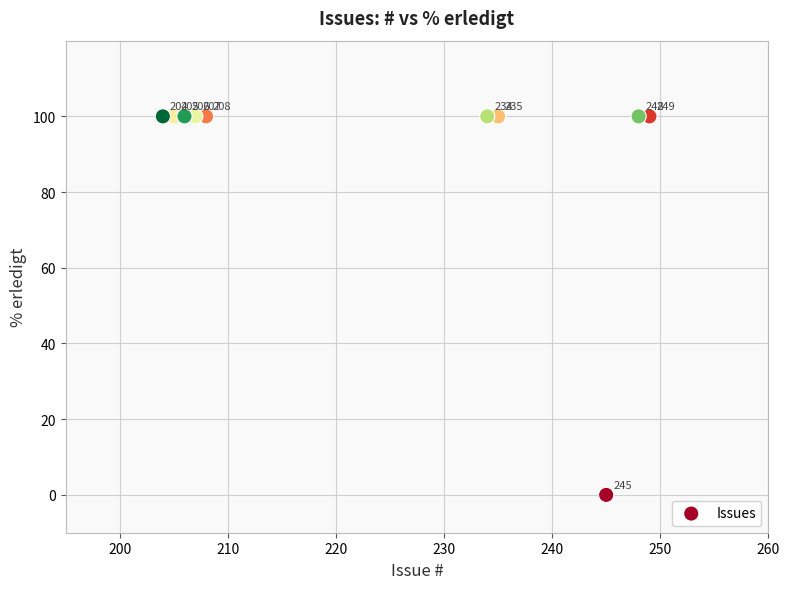

What is the range of X values (max minus min)?

45